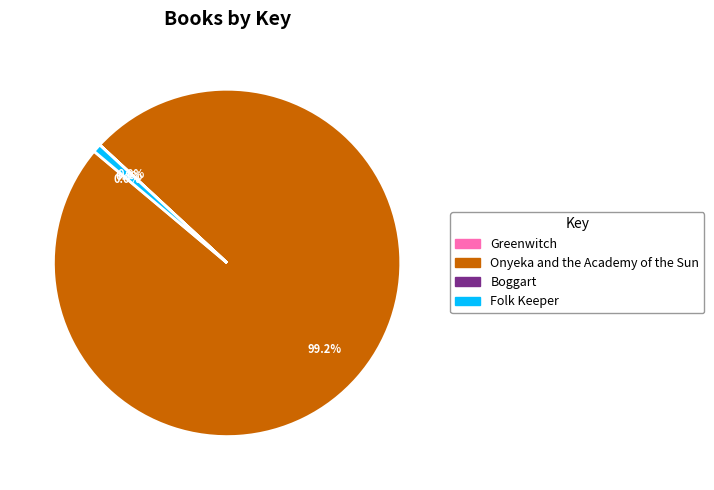

What is the largest slice in the pie chart?

Onyeka and the Academy of the Sun